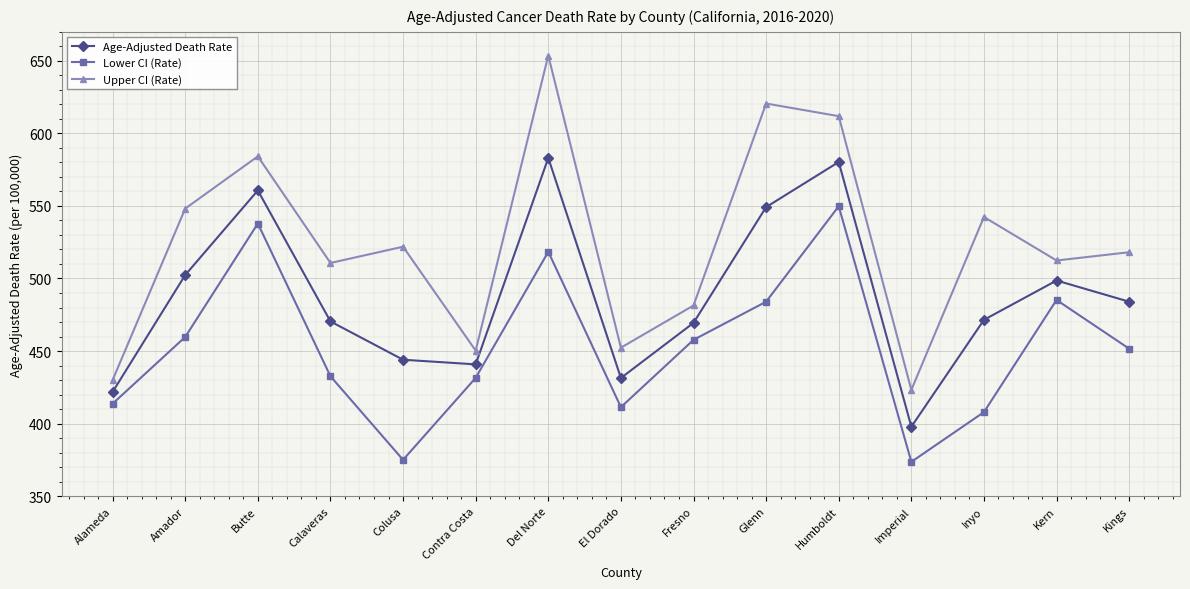

What is the lowest value of the Lower CI (Rate) series?

373.6